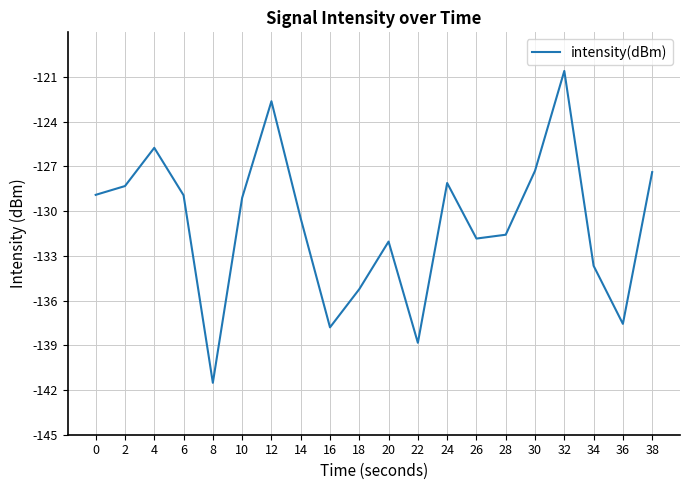

What is the difference between the values at 38 and 6?

1.6